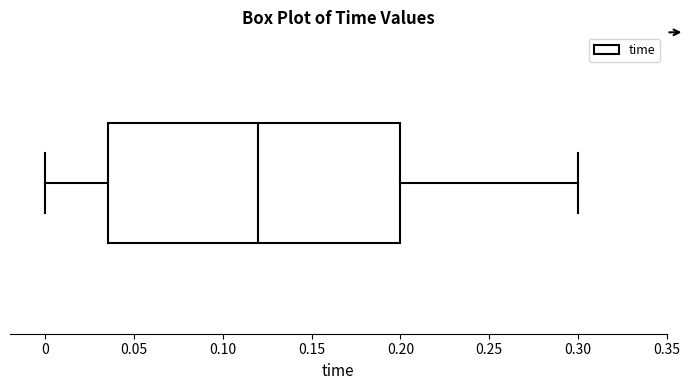

Transcribe this box plot: give where the median line is, the range the box spans, and where the two whiskers end, as read against the x-axis. The values are not printed on the chart, so give them approximately, as read against the axis.

median 0.120, box 0.035 to 0.200, whiskers 0.000 to 0.300